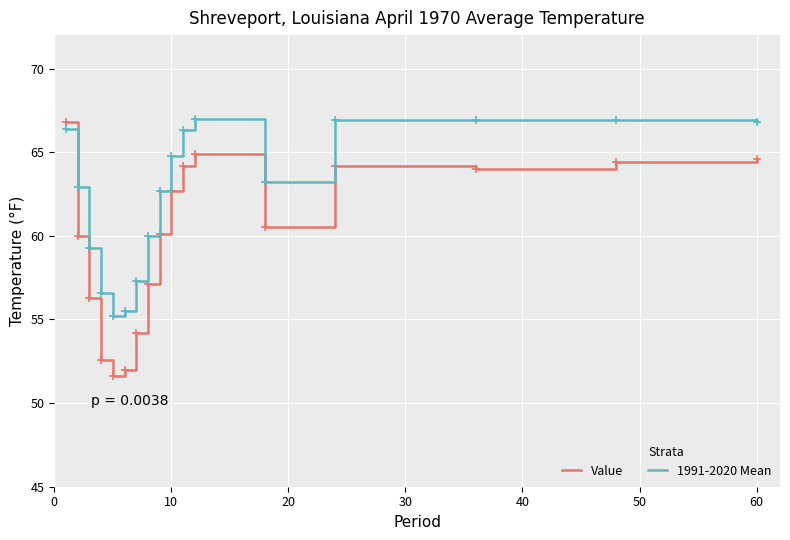

Which series has the largest total across all categories?

1991-2020 Mean